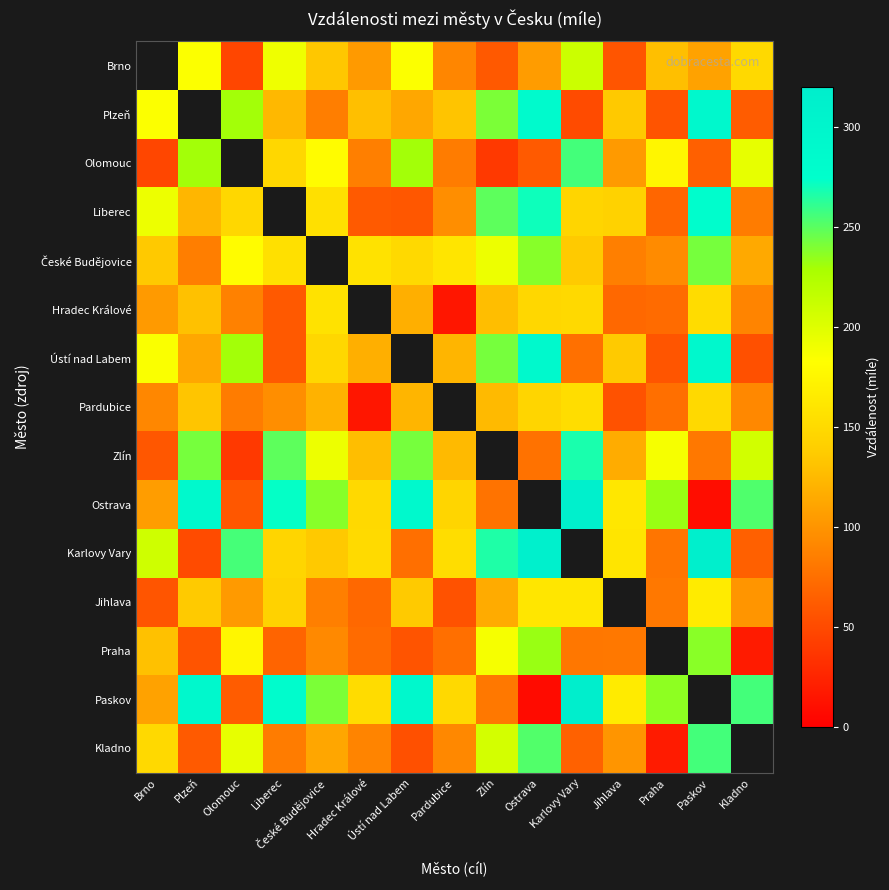

Is it true that Paskov equals 236.0 at Praha?

True